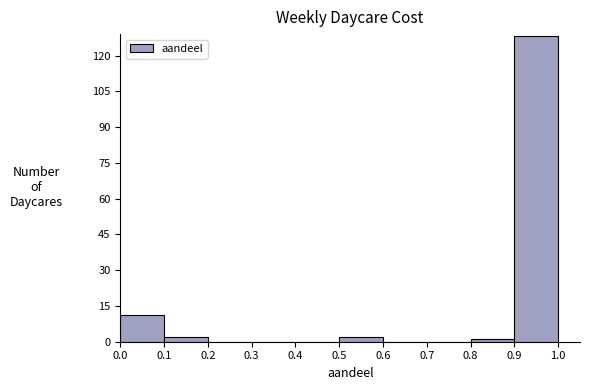

What is the height of the bar covering 0.9 to 1.0 on the x-axis? The values are not printed on the chart, so give them approximately, as read against the axis.

128